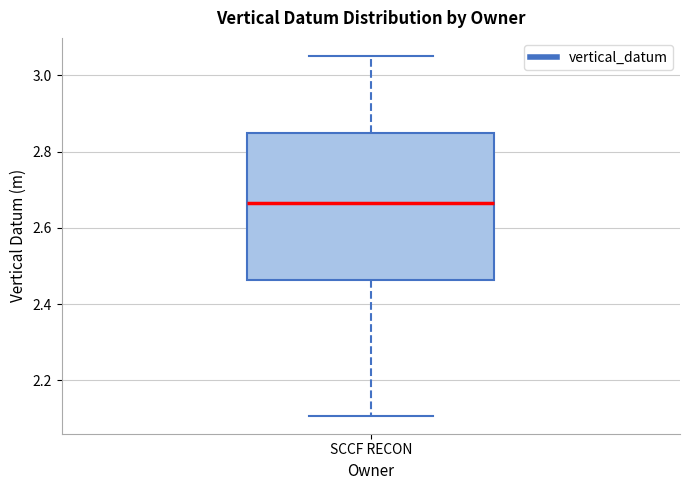

Read this box plot against the y-axis: the position of the median line, the range covered by the box, and the ends of both whiskers. The values are not printed on the chart, so give them approximately, as read against the axis.

median 2.66, box 2.46 to 2.84, whiskers 2.10 to 3.06